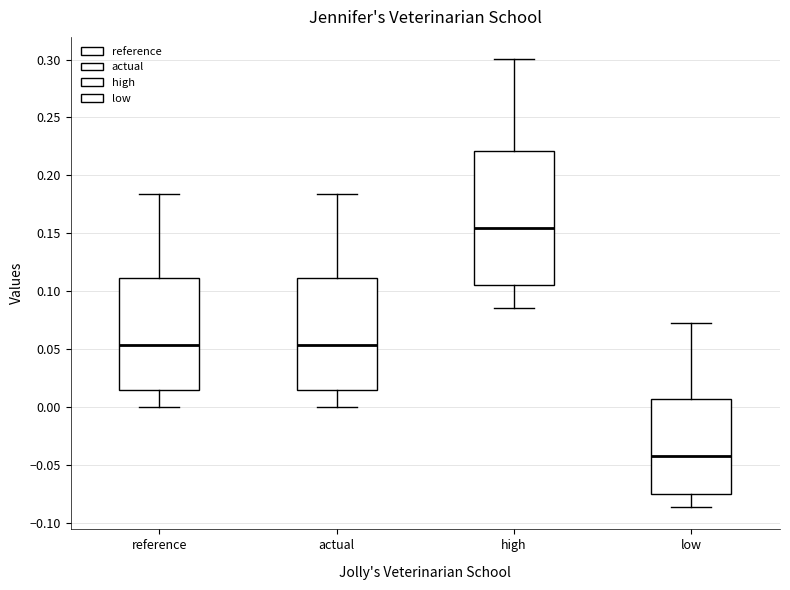

Reading left to right, read every box against the y-axis: the position of its median line, the range the box covers, and the ends of its whiskers. The values are not printed on the chart, so give them approximately, as read against the axis.

reference: median 0.055, box 0.015 to 0.110, whiskers 0.000 to 0.185
actual: median 0.055, box 0.015 to 0.110, whiskers 0.000 to 0.185
high: median 0.155, box 0.105 to 0.220, whiskers 0.085 to 0.300
low: median -0.040, box -0.075 to 0.010, whiskers -0.085 to 0.070